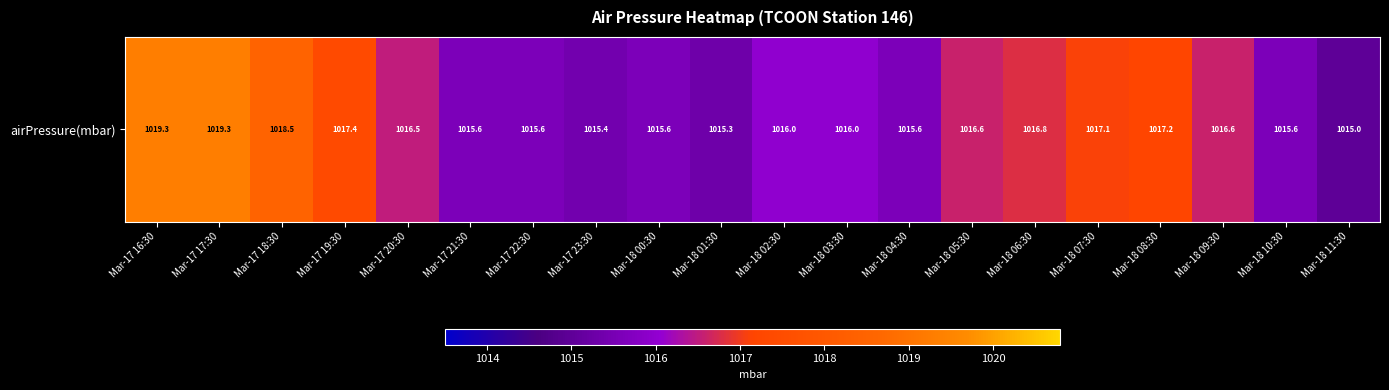

What is the ratio of the value at Mar-17 17:30 to the value at Mar-18 10:30?

1.0